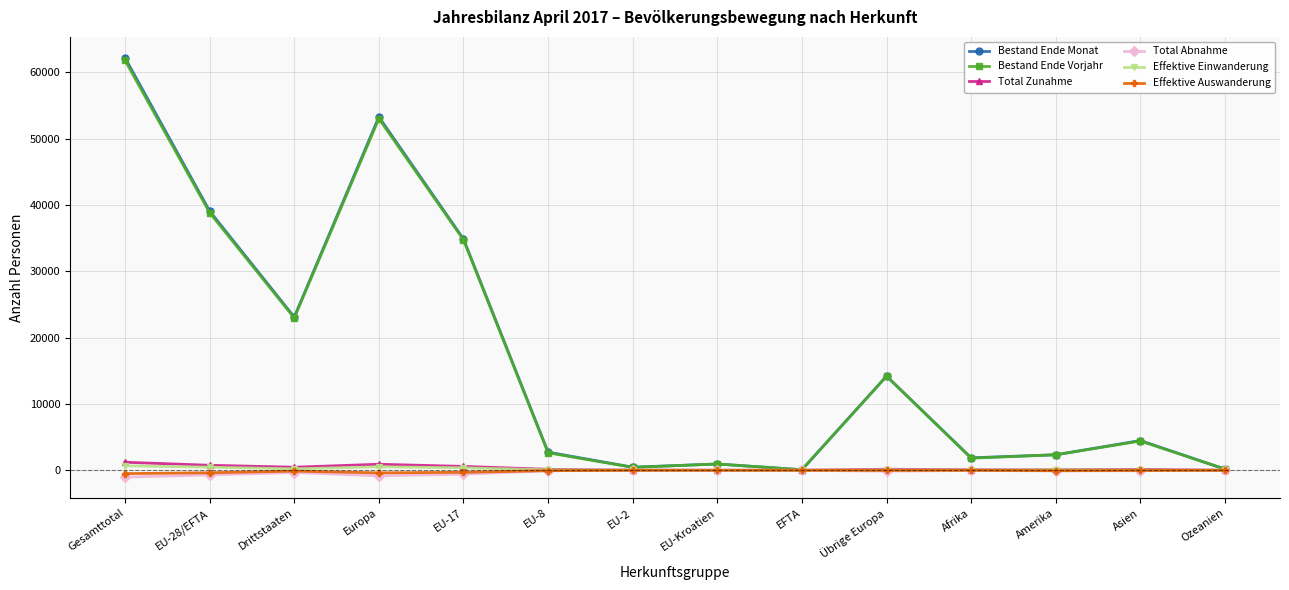

Which series changed the most between Drittstaaten and Afrika?

Bestand Ende Monat